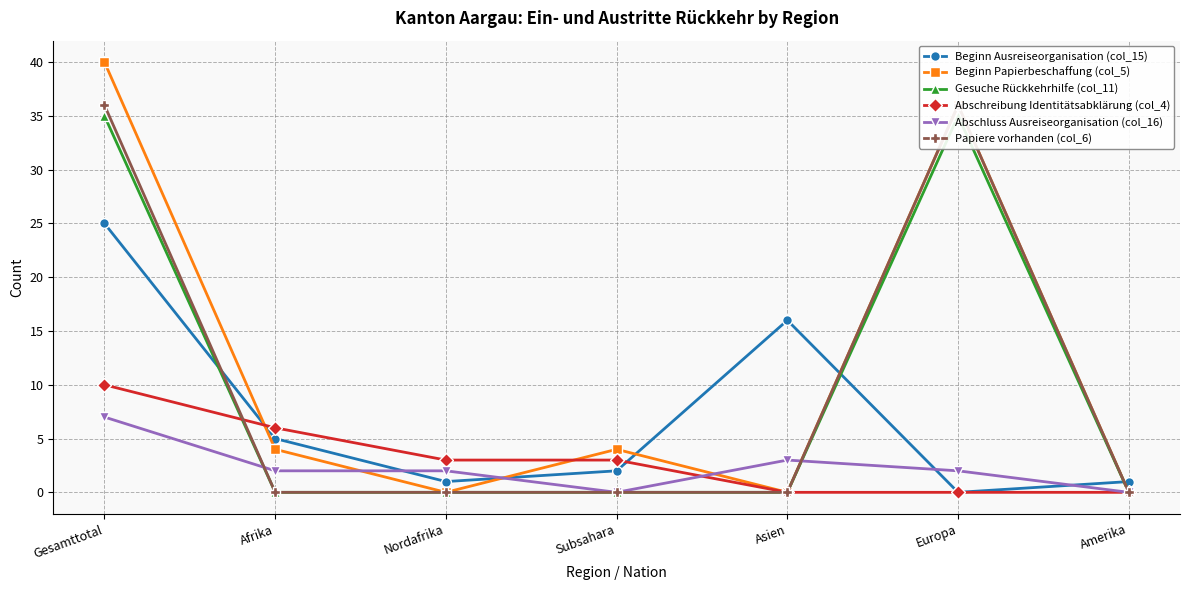

List the labels in order of Beginn Ausreiseorganisation (col_15) value, largest first.

Gesamttotal, Asien, Afrika, Subsahara, Nordafrika, Amerika, Europa